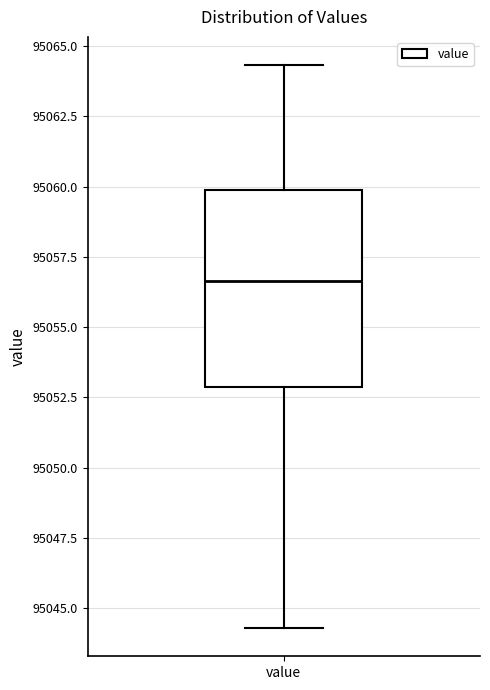

Read this box plot against the y-axis: the position of the median line, the range covered by the box, and the ends of both whiskers. The values are not printed on the chart, so give them approximately, as read against the axis.

median 95056.5, box 95053.0 to 95060.0, whiskers 95044.5 to 95064.5